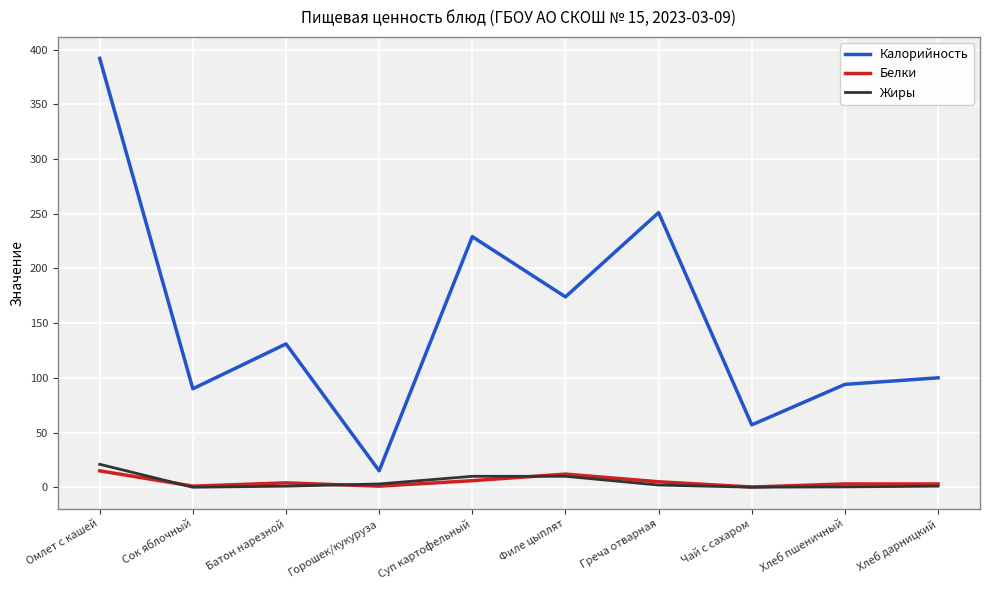

True or false: Жиры and Калорийность cross at least once.

False